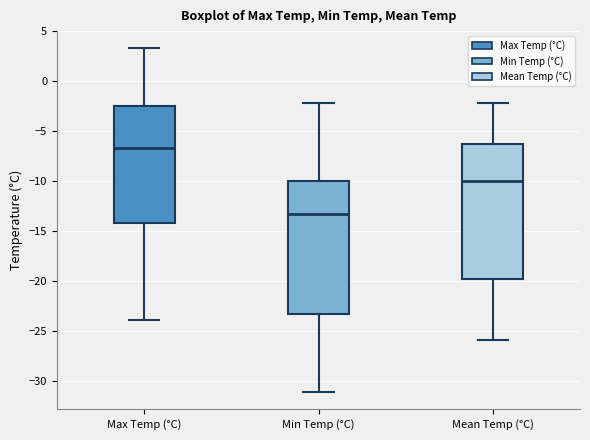

Which box's median line is the highest?

Max Temp (°C)